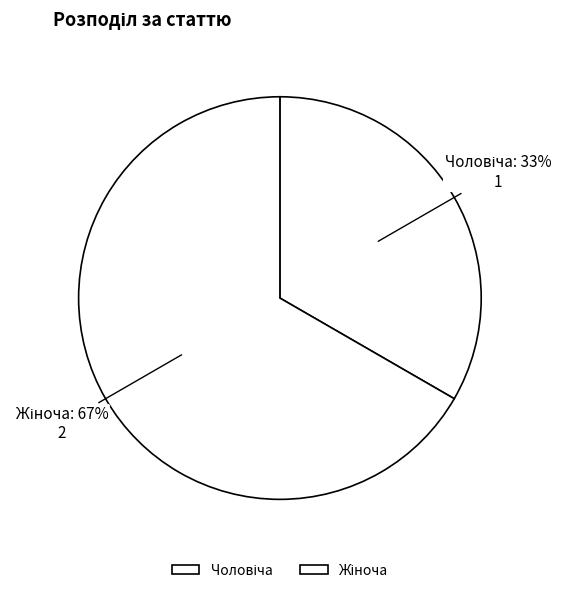

To the nearest percent, what is the average slice percentage?

50%